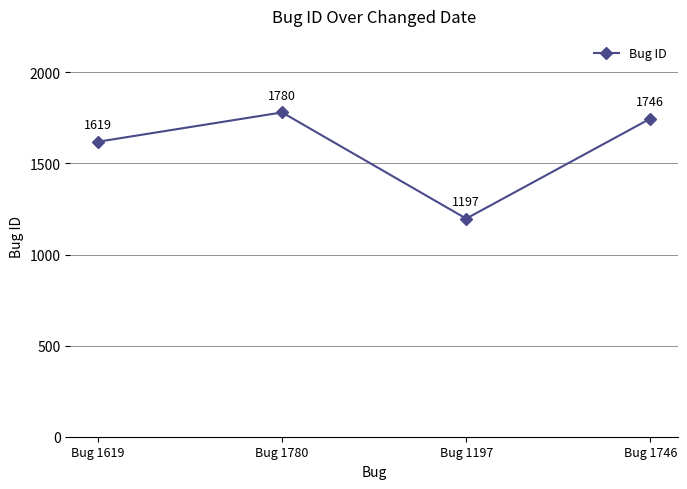

What position from the right is Bug 1780?

3